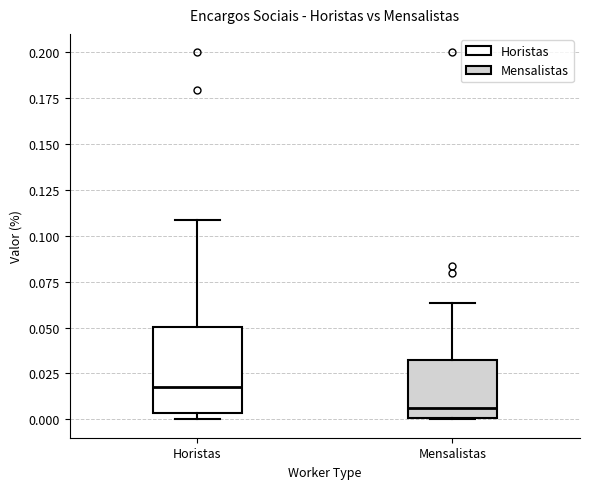

Comparing the boxes themselves (not the whiskers), which one is the tallest?

Horistas